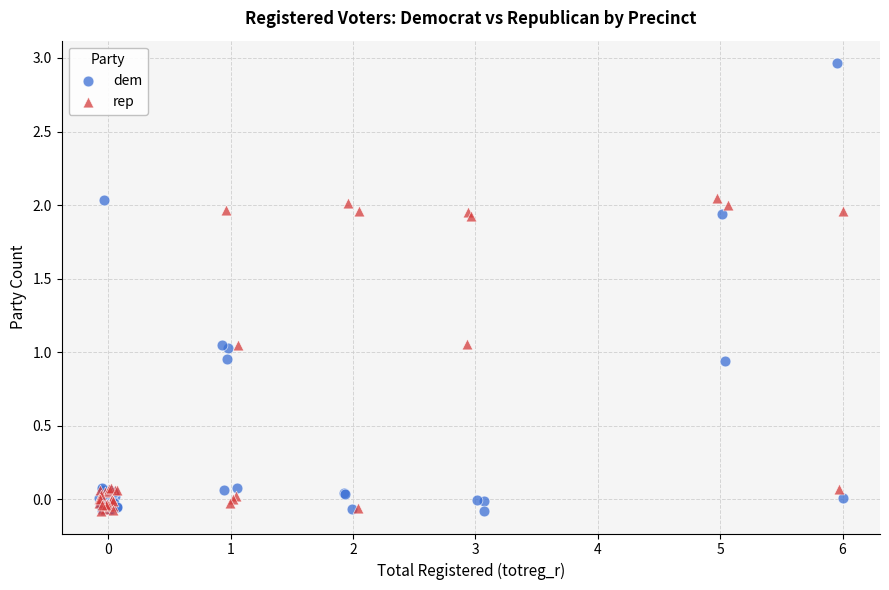

Which series contains the highest Y value?

dem